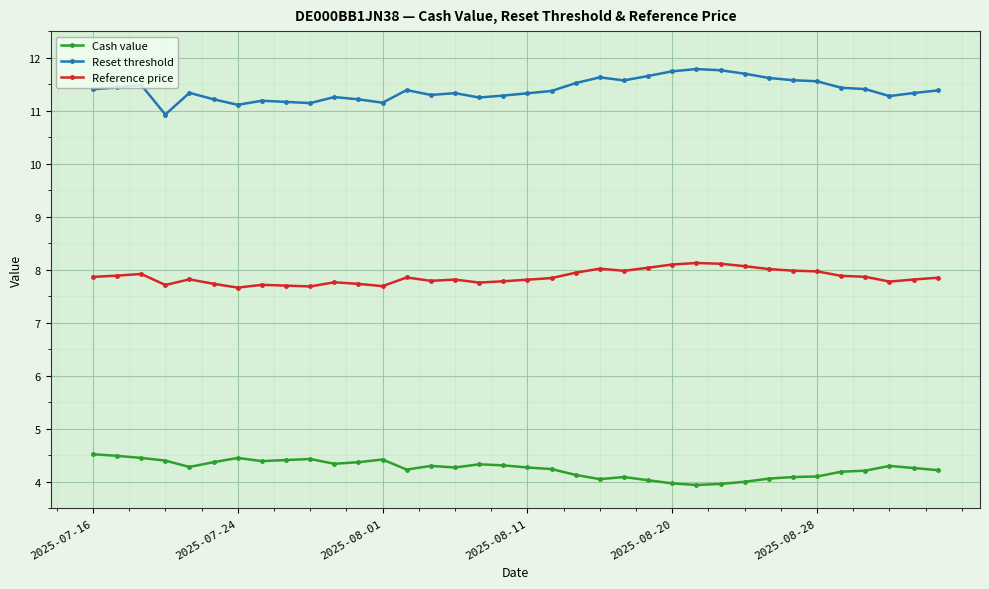

What is the difference between the maximum and minimum values in the Reference price series?

0.5